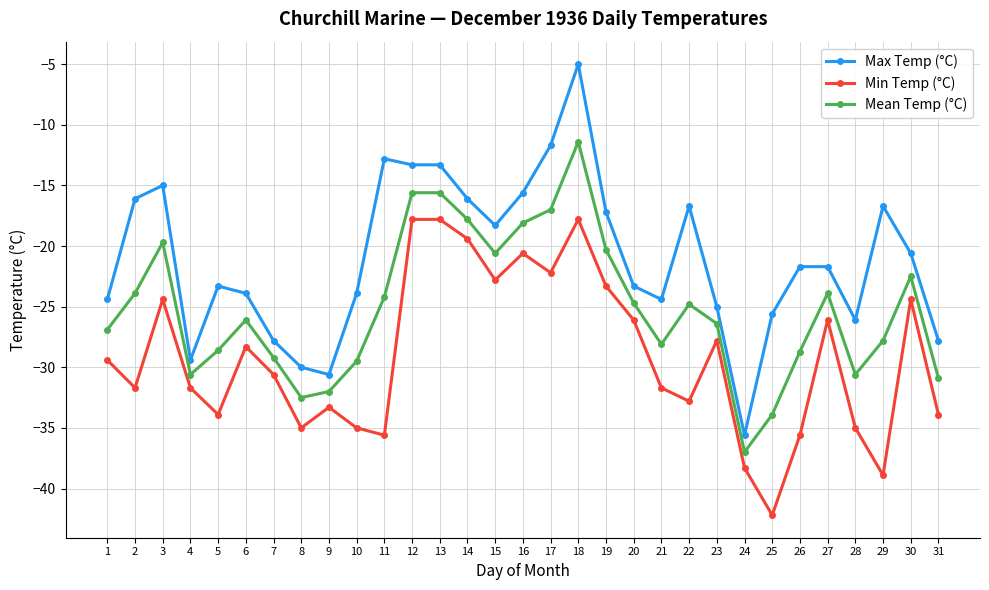

Which series changed the most between 4 and 20?

Max Temp (°C)